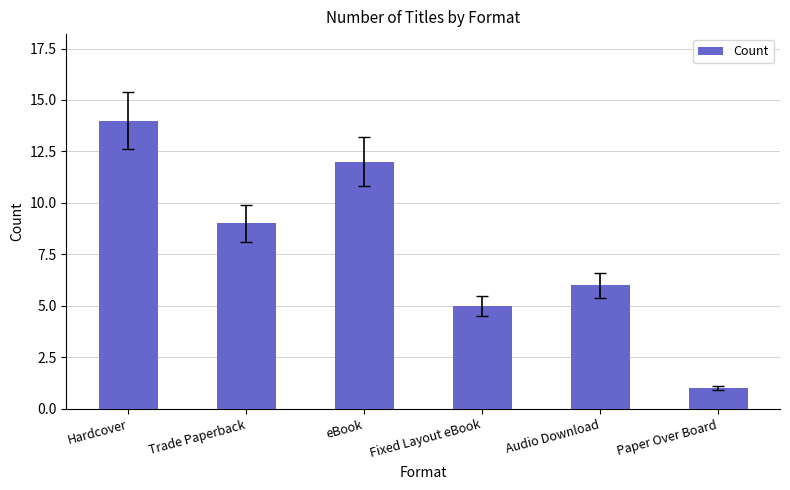

Where does the data first go above 9?

Hardcover